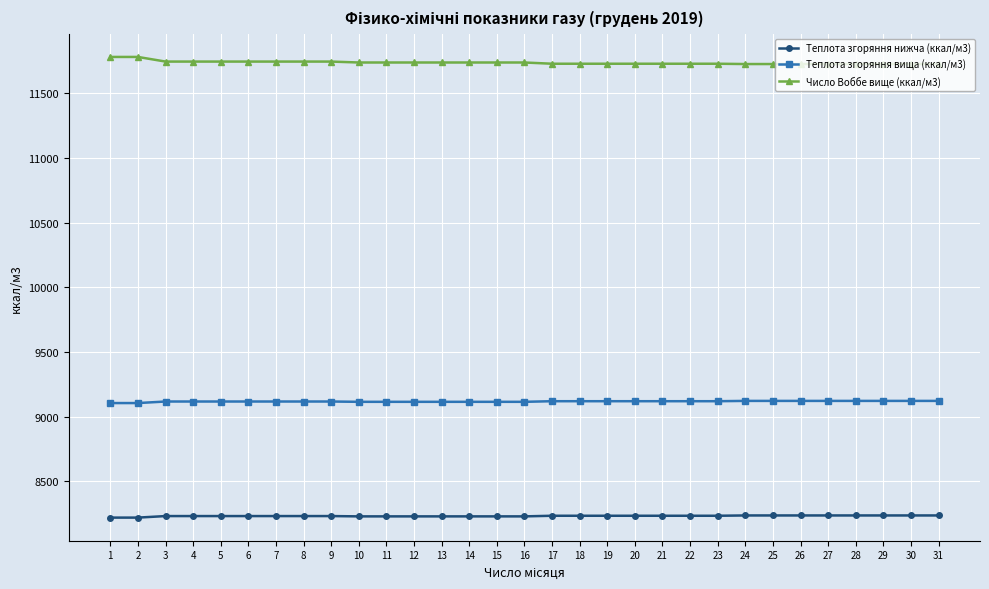

The value of Число Воббе вище (ккал/м3) at 17 is 11729.7. True or false?

True